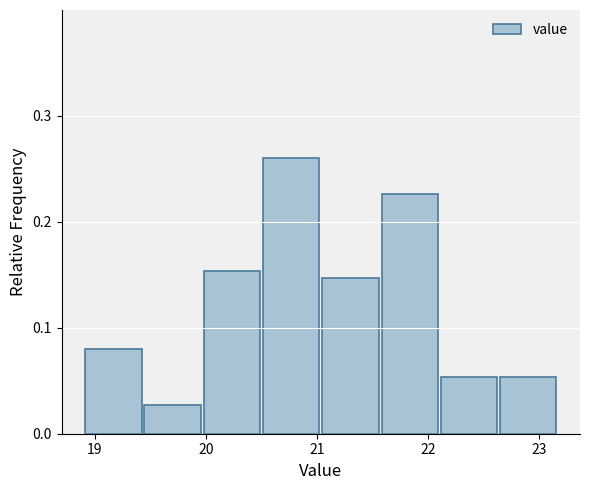

Over which range of the x-axis is the bar tallest?

20.5 to 21.0